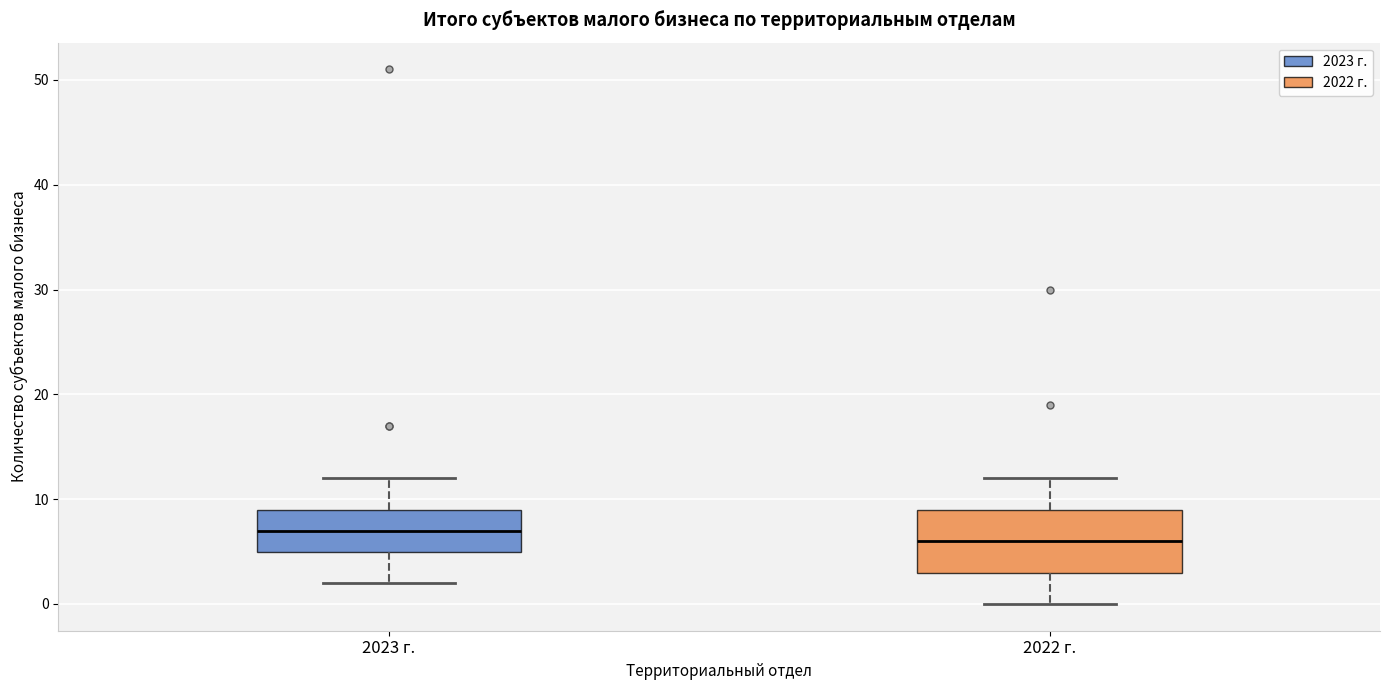

Reading left to right, transcribe this box plot: for each box, give where its median line is, the range the box spans, and where its two whiskers end, as read against the y-axis. The values are not printed on the chart, so give them approximately, as read against the axis.

2023 г.: median 7, box 5 to 9, whiskers 2 to 12
2022 г.: median 6, box 3 to 9, whiskers 0 to 12